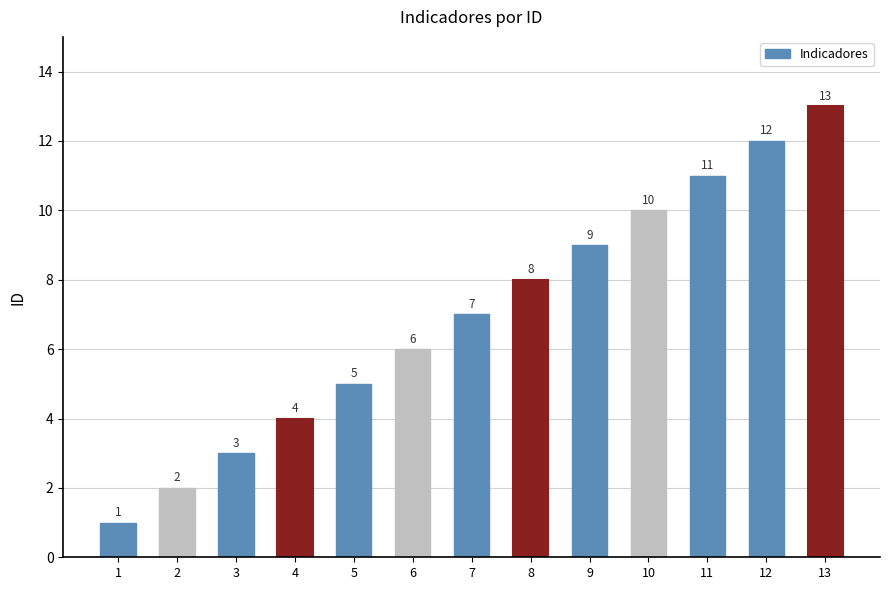

The chart shows a value of 4 at 7. True or false?

False